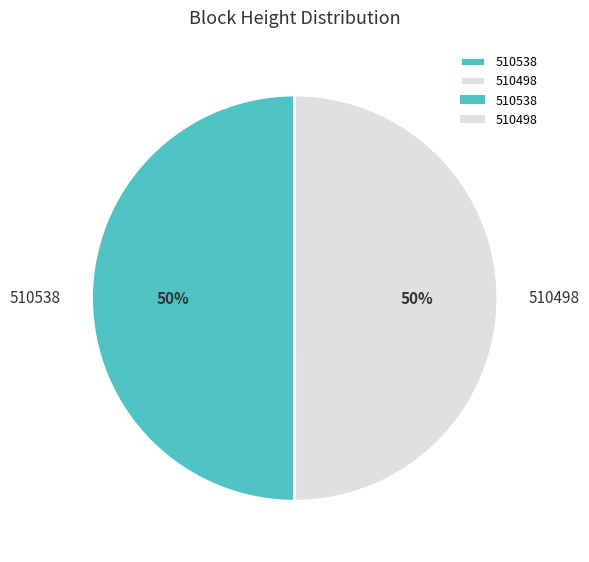

Combined, do 510538 and 510498 account for over 50%?

Yes